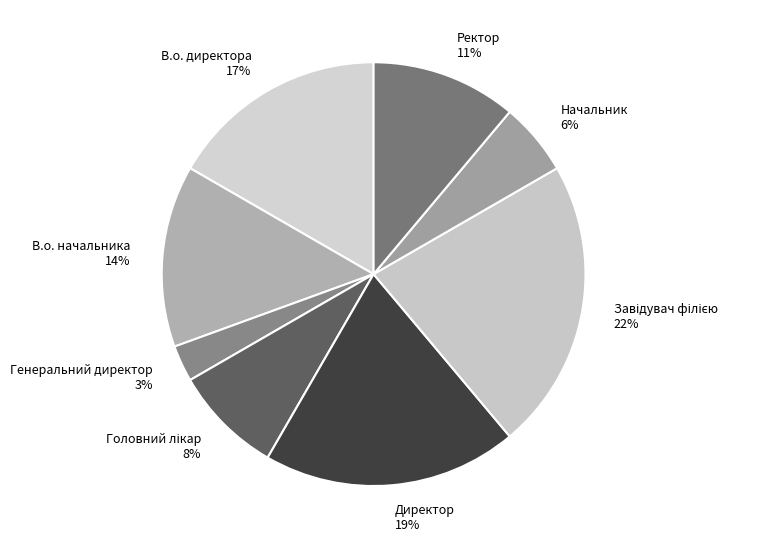

Approximately how many times larger is the value at В.о. директора 17% compared to Ректор 11%?

1.5